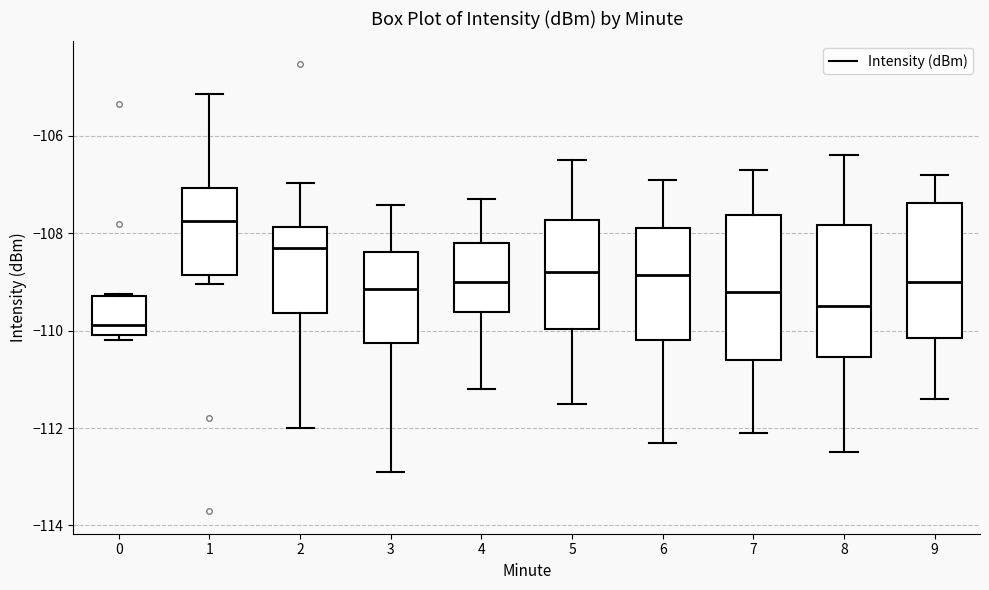

Reading left to right, read every box against the y-axis: the position of its median line, the range the box covers, and the ends of its whiskers. The values are not printed on the chart, so give them approximately, as read against the axis.

0: median -109.8, box -110.0 to -109.2, whiskers -110.2 to -109.2
1: median -107.8, box -108.8 to -107.0, whiskers -109.0 to -105.2
2: median -108.2, box -109.6 to -107.8, whiskers -112.0 to -107.0
3: median -109.2, box -110.2 to -108.4, whiskers -113.0 to -107.4
4: median -109.0, box -109.6 to -108.2, whiskers -111.2 to -107.2
5: median -108.8, box -110.0 to -107.8, whiskers -111.4 to -106.4
6: median -108.8, box -110.2 to -107.8, whiskers -112.2 to -106.8
7: median -109.2, box -110.6 to -107.6, whiskers -112.0 to -106.6
8: median -109.4, box -110.6 to -107.8, whiskers -112.4 to -106.4
9: median -109.0, box -110.2 to -107.4, whiskers -111.4 to -106.8